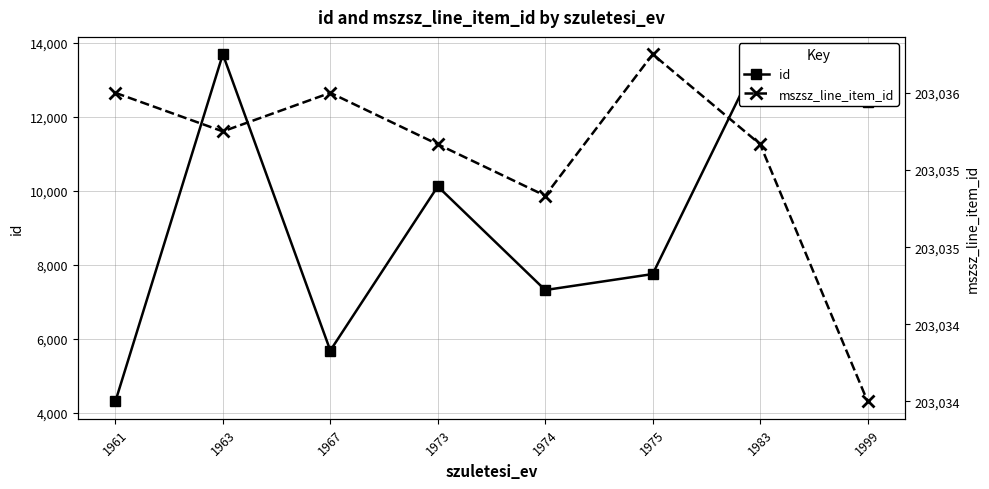

True or false: id and mszsz_line_item_id intersect in this chart.

False